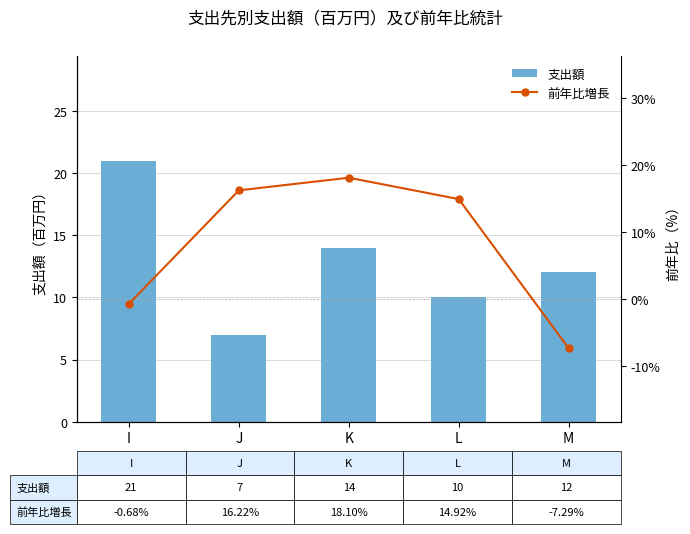

What is the value of the 支出額 bar at the 2nd from the left?

7